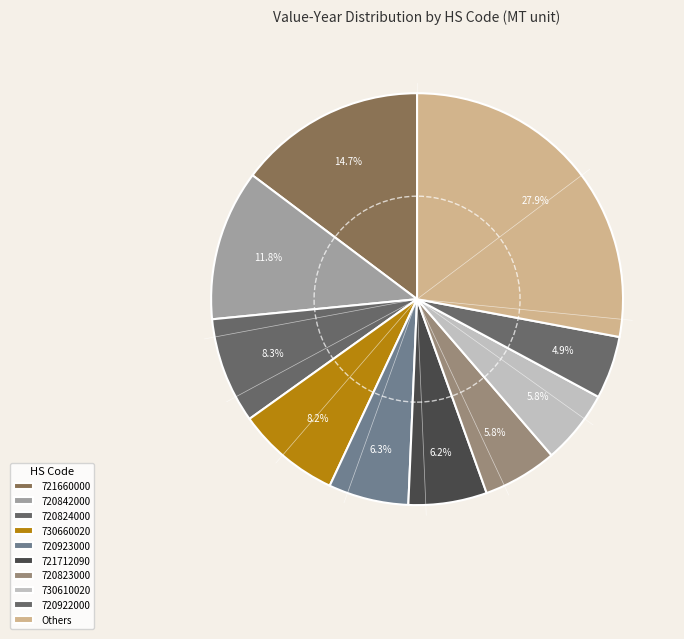

How many segments does this pie chart have?

10